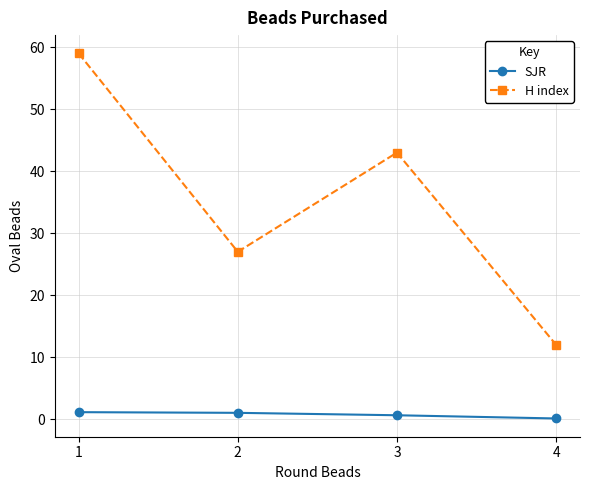

Which series has the widest spread of values?

H index